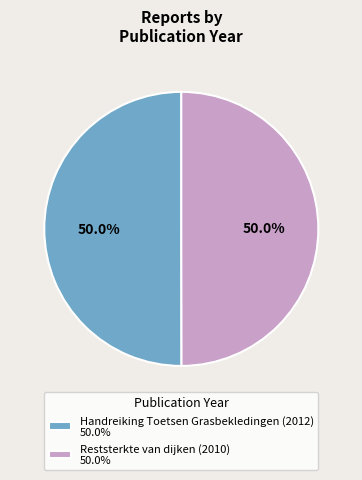

What percentage is the Reststerkte van dijken (2010) slice, to the nearest percent?

50%